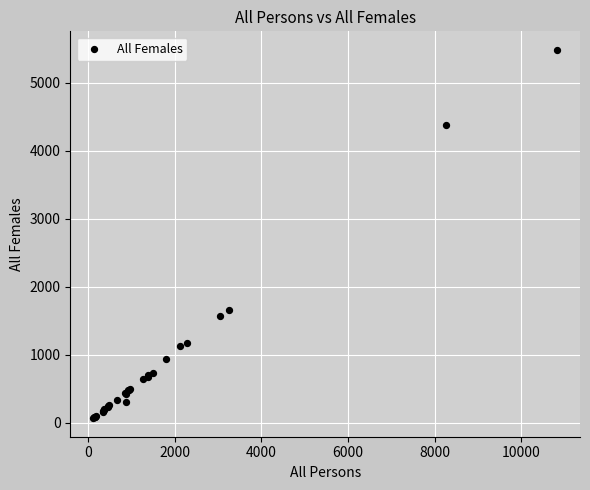

What Y value in the scatter plot is closest to 2773?

1653